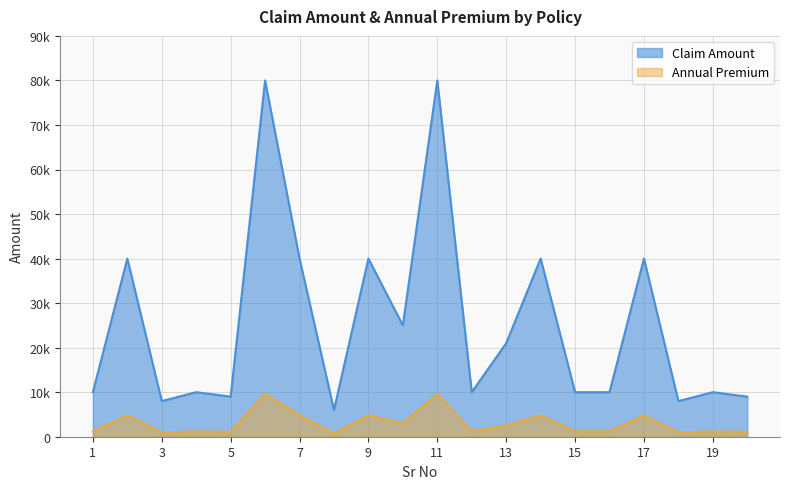

Does the chart have visible grid lines?

Yes